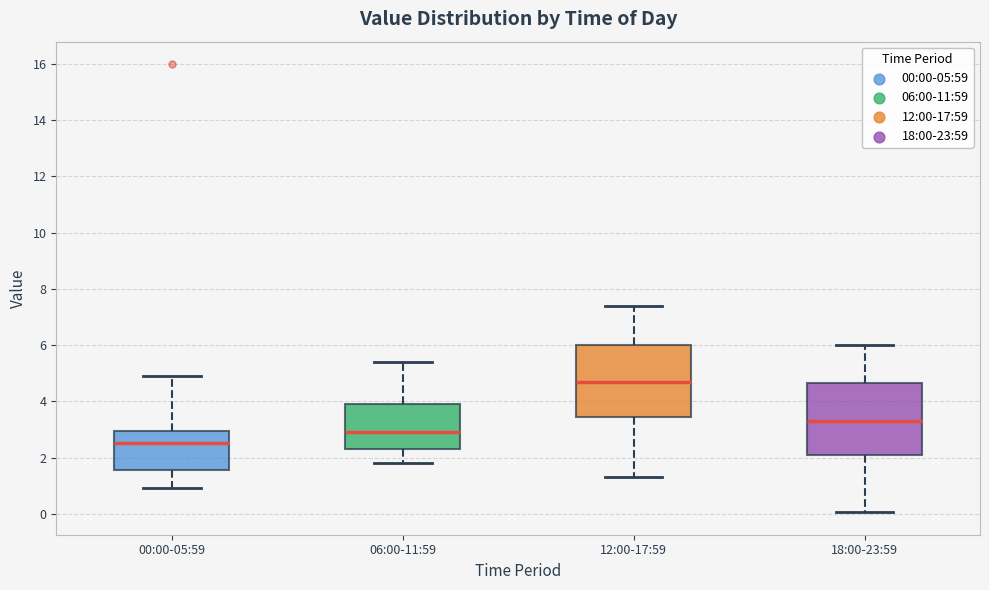

Where is the lower edge of the box for 12:00-17:59 on the y-axis? The values are not printed on the chart, so give them approximately, as read against the axis.

3.4